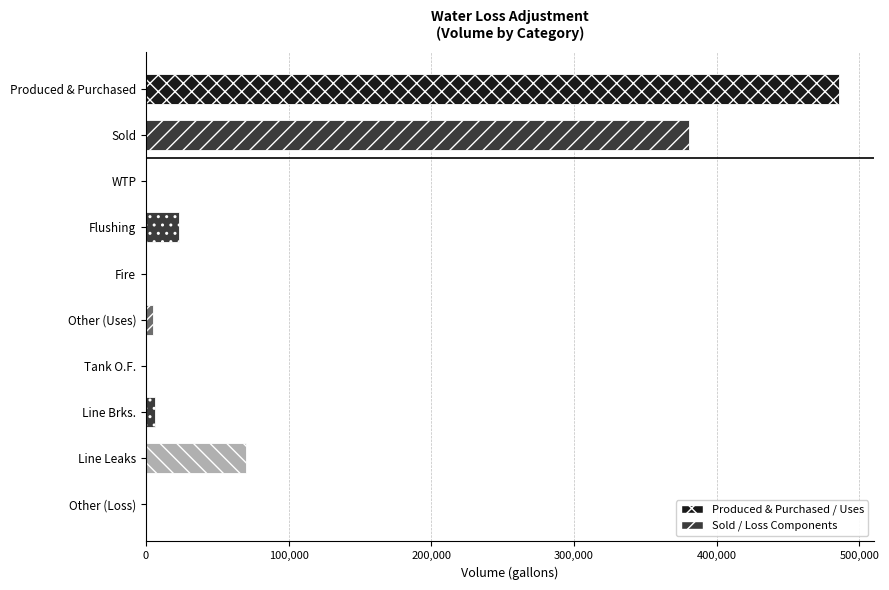

What is the sum of all values?

971666